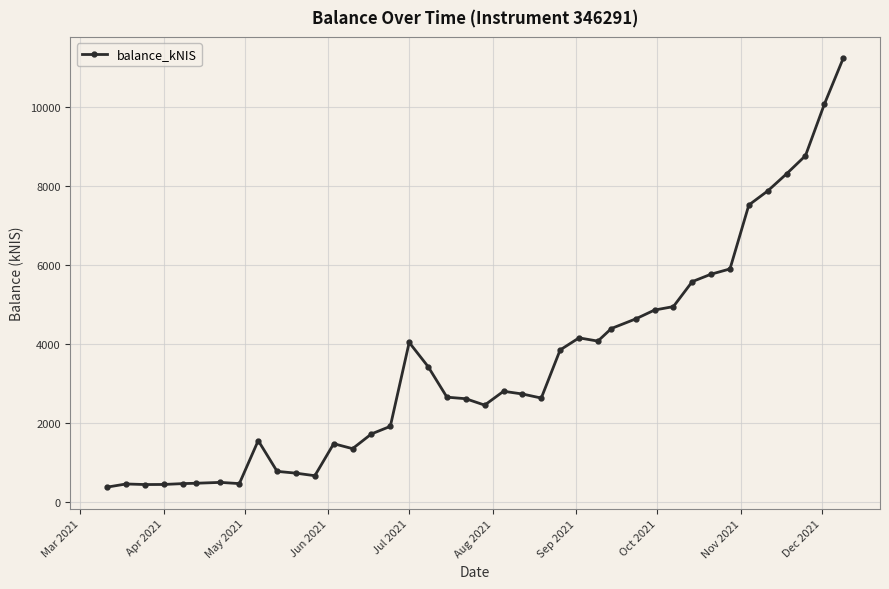

What is the value of the 25th point from the left?

3851.0